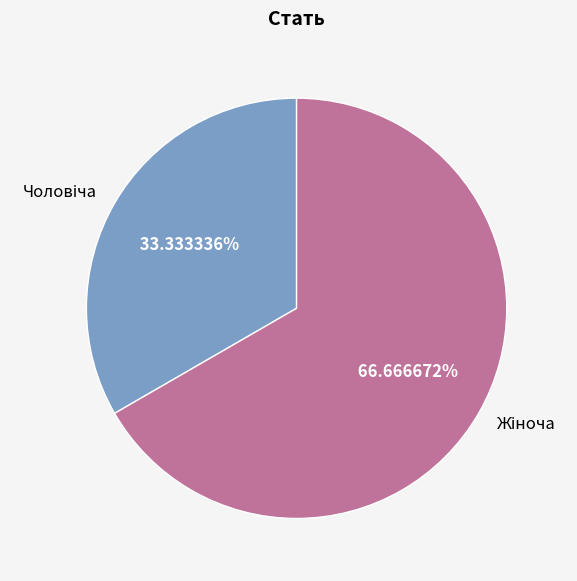

Is there any slice that represents more than half of the pie?

Yes